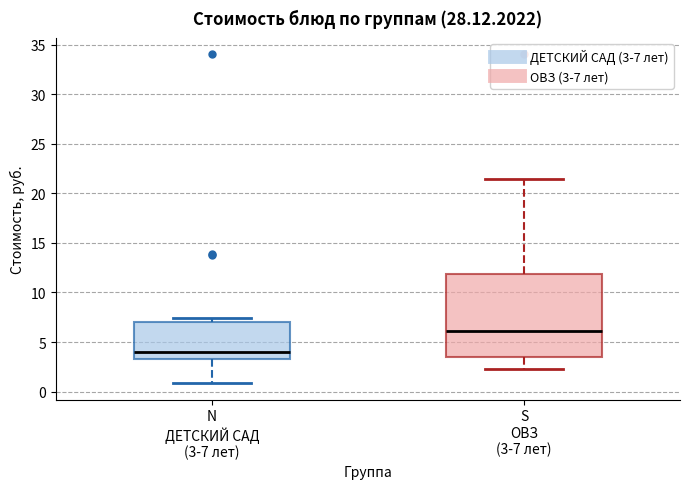

Where does the lower whisker of the box for N ДЕТСКИЙ САД (3-7 лет) end on the y-axis? The values are not printed on the chart, so give them approximately, as read against the axis.

1.0